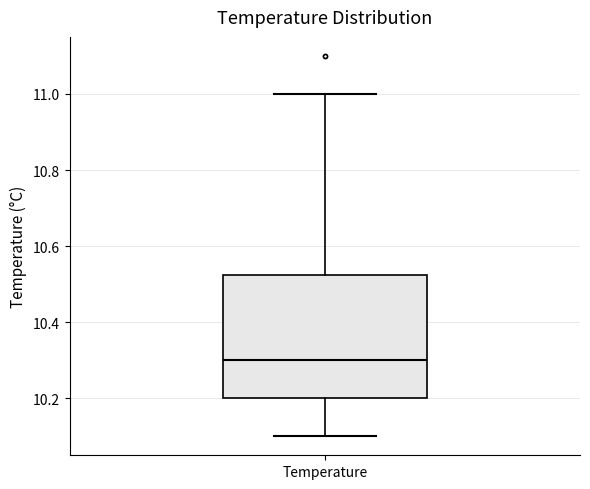

Where does the upper whisker of the box for Temperature end on the y-axis? The values are not printed on the chart, so give them approximately, as read against the axis.

11.00